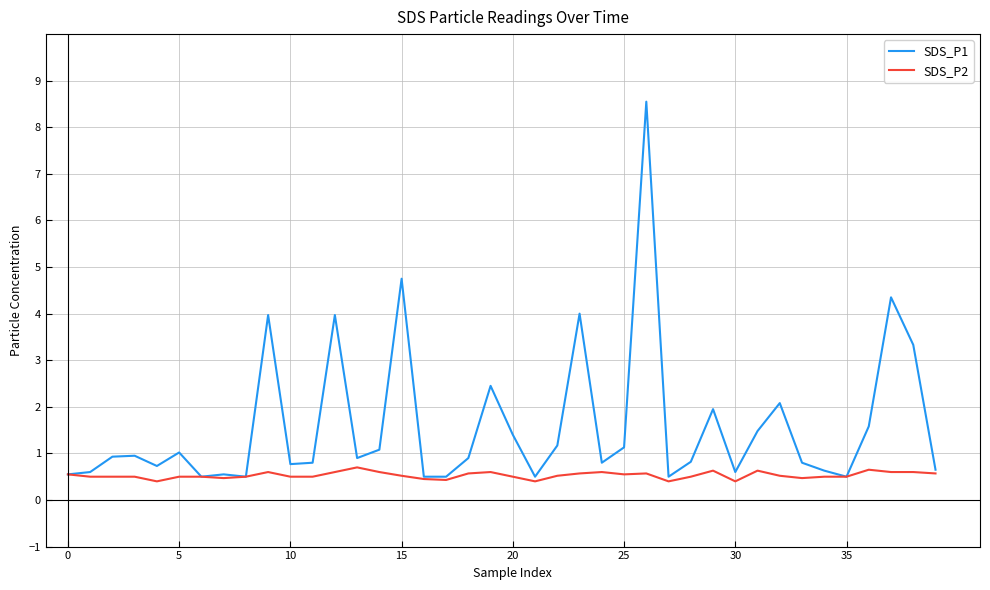

Rank the series by their average value, from lowest to highest.

SDS_P2, SDS_P1